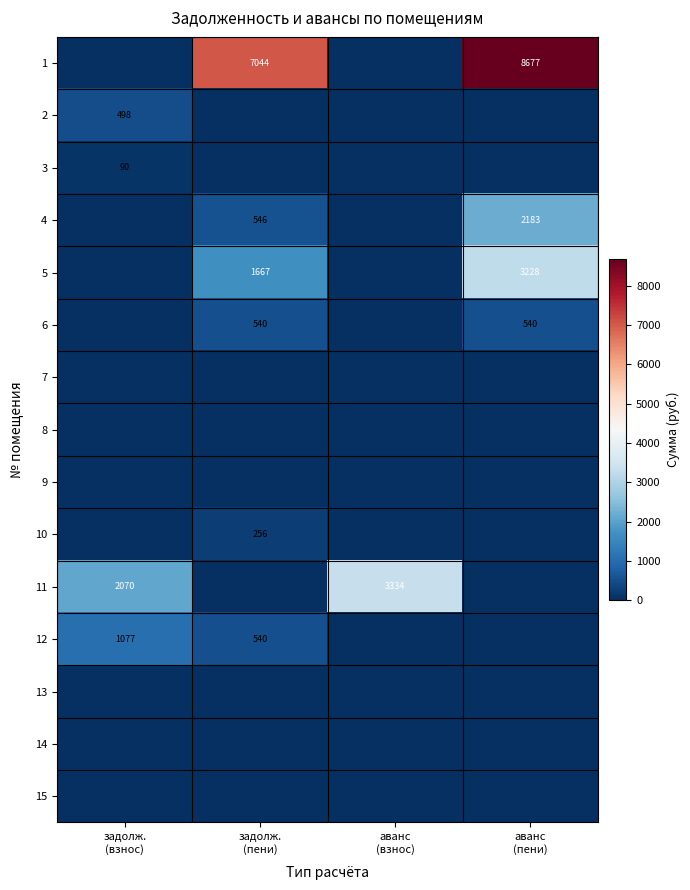

At how many categories does at least one series exceed 7390?

1